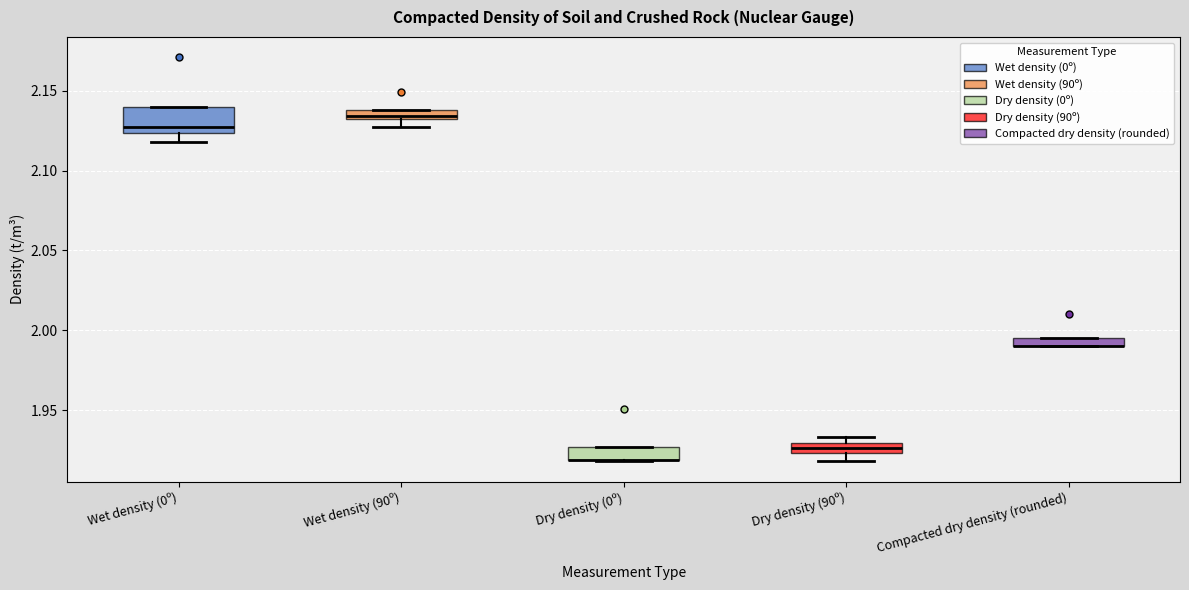

Which box is the tallest, from its lower edge to its upper edge?

Wet density (0º)